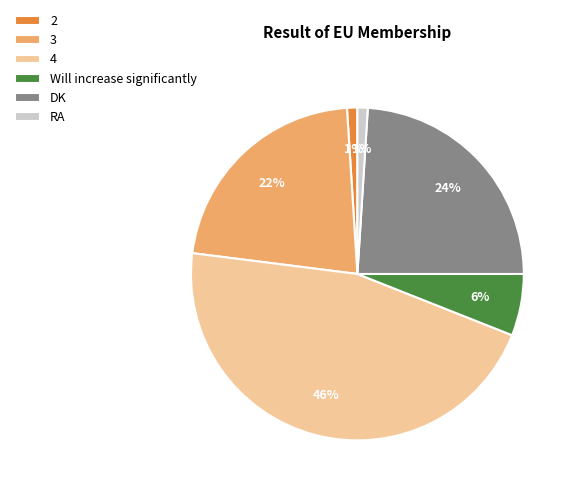

To the nearest percent, what percentage of the pie is 4?

46%